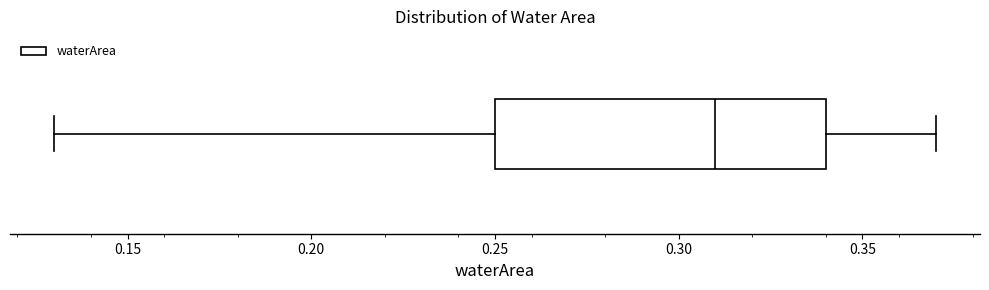

Where does the median line of the box sit on the x-axis? The values are not printed on the chart, so give them approximately, as read against the axis.

0.31